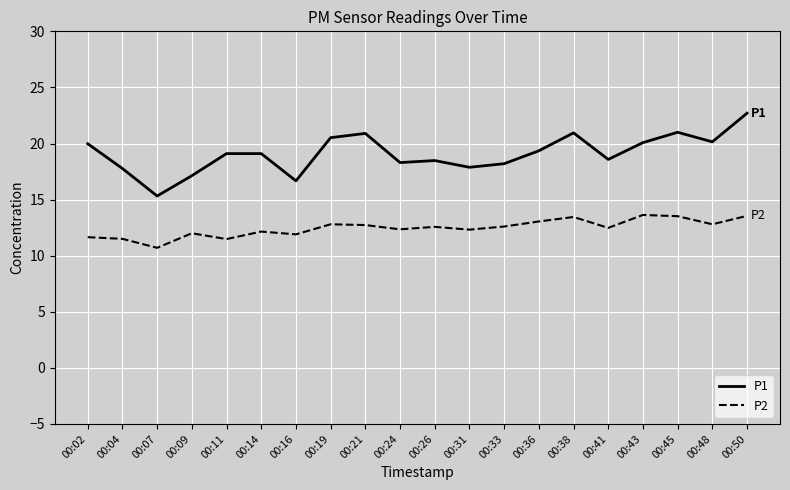

True or false: P1 and P2 intersect in this chart.

False